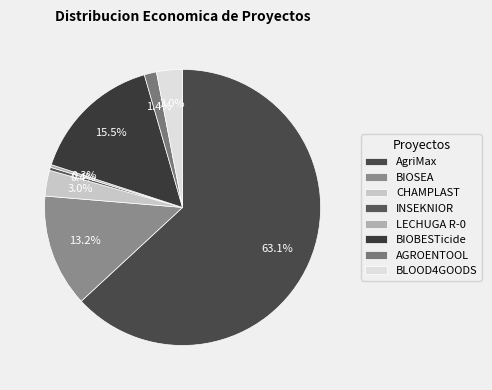

Does CHAMPLAST account for over 50% of the chart?

No